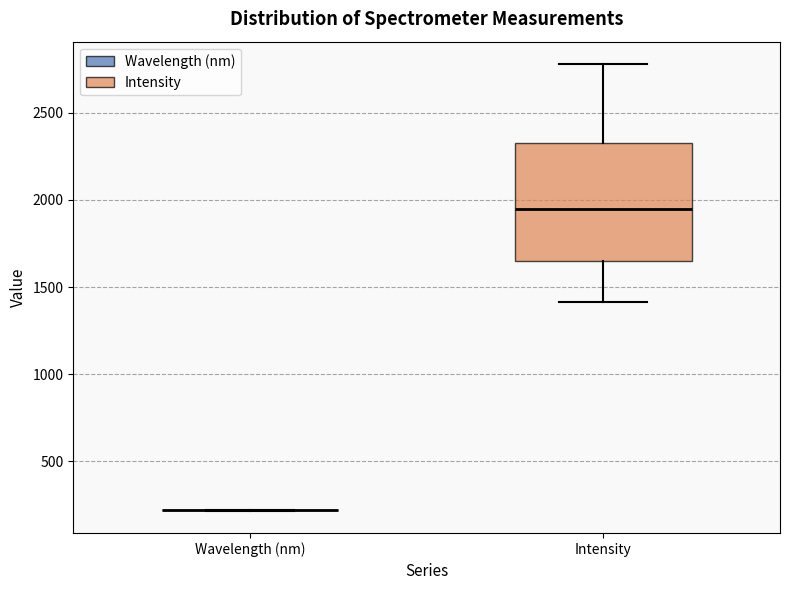

Which box is the tallest, from its lower edge to its upper edge?

Intensity